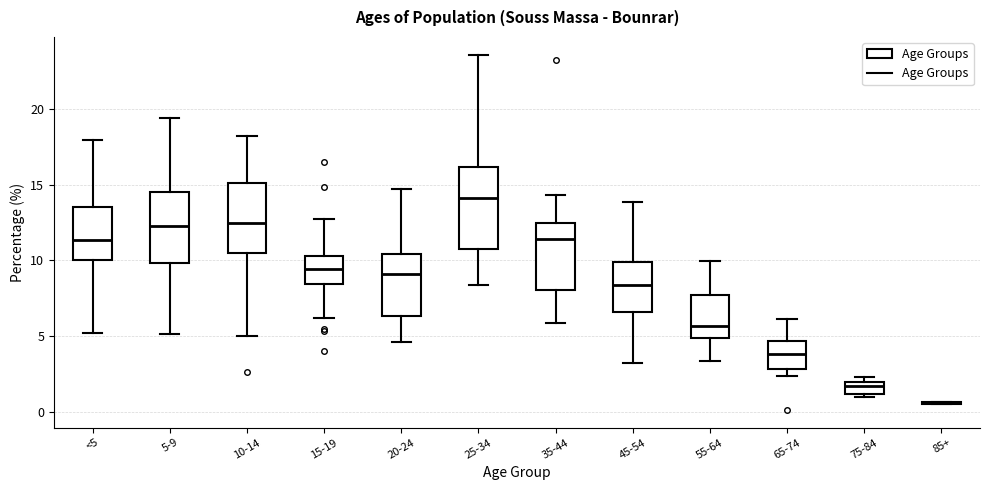

Where does the lower whisker of the box for <5 end on the y-axis? The values are not printed on the chart, so give them approximately, as read against the axis.

5.0